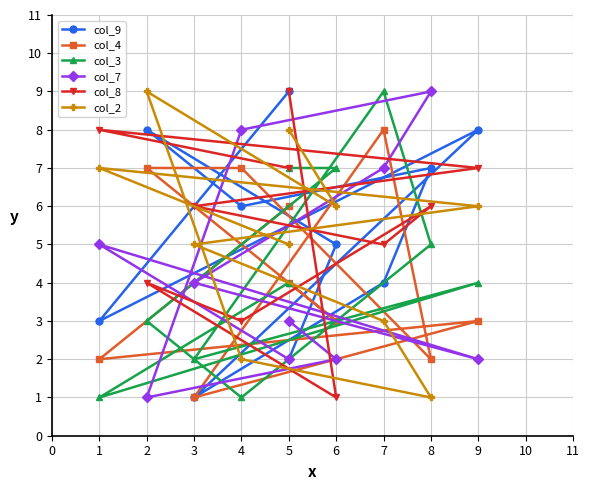

After their last crossing, which series has the higher values: col_4 or col_8?

col_8